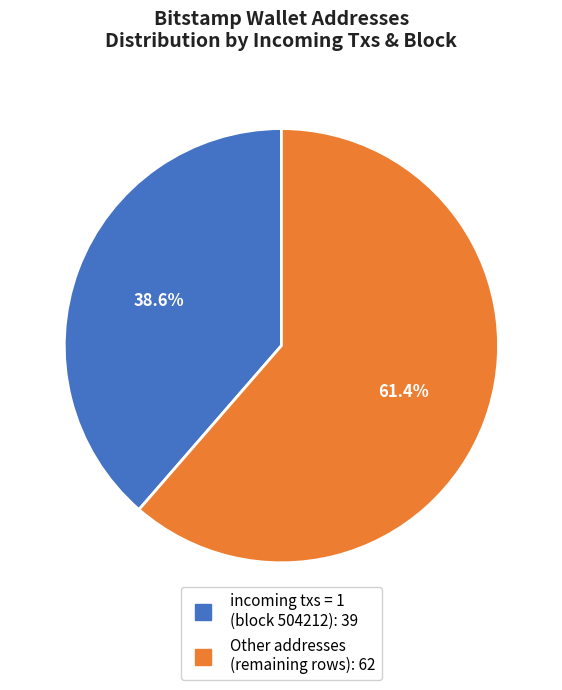

Is there any slice that represents more than half of the pie?

Yes